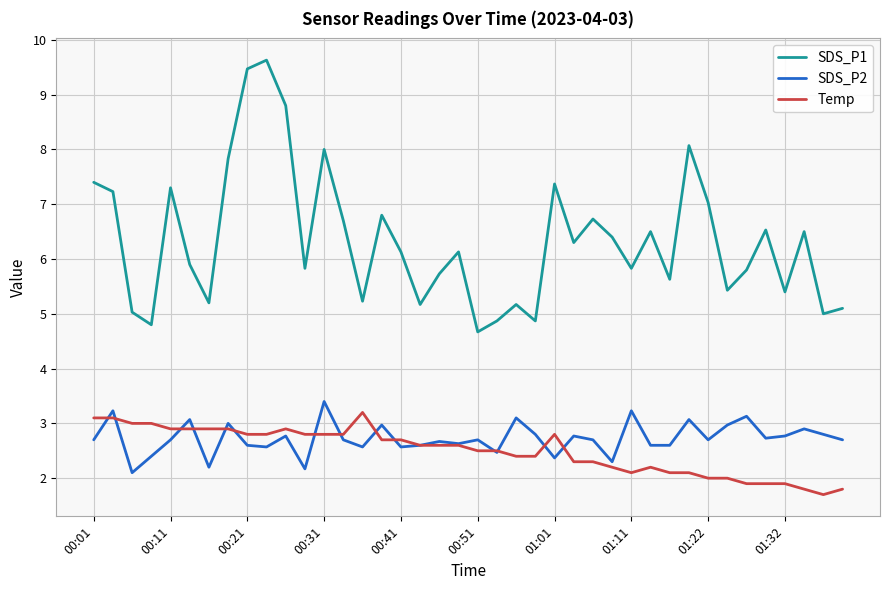

How many values in the SDS_P1 series exceed 6?

21